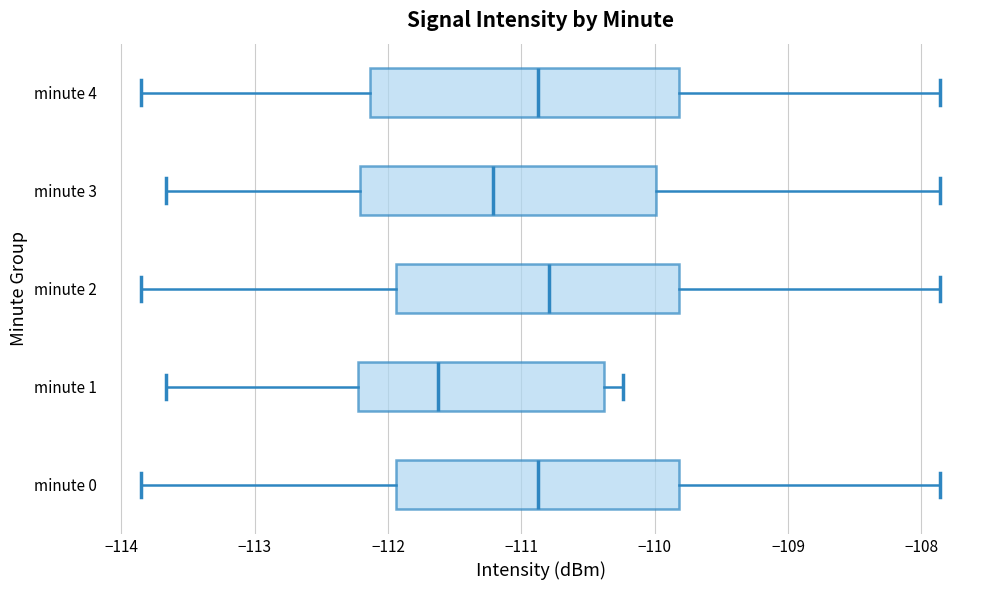

Where does the median line of the box for minute 1 sit on the x-axis? The values are not printed on the chart, so give them approximately, as read against the axis.

-111.6